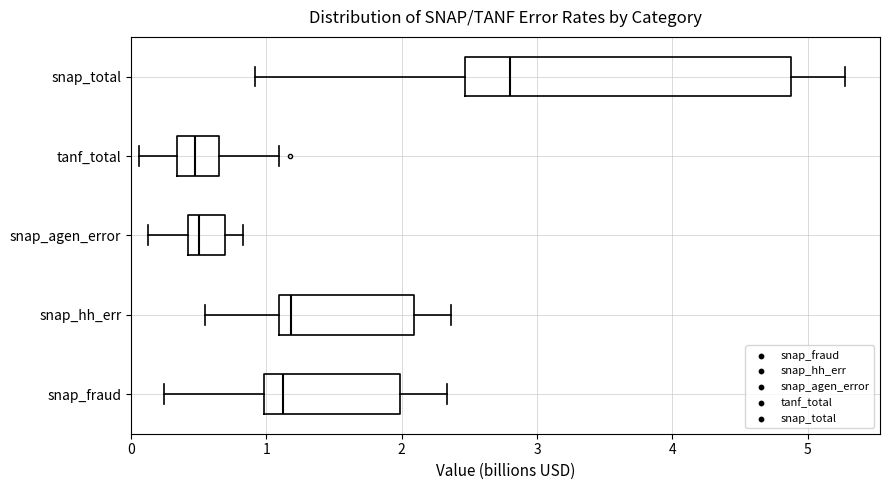

Where does the left whisker of the box for snap_total end on the x-axis? The values are not printed on the chart, so give them approximately, as read against the axis.

0.9